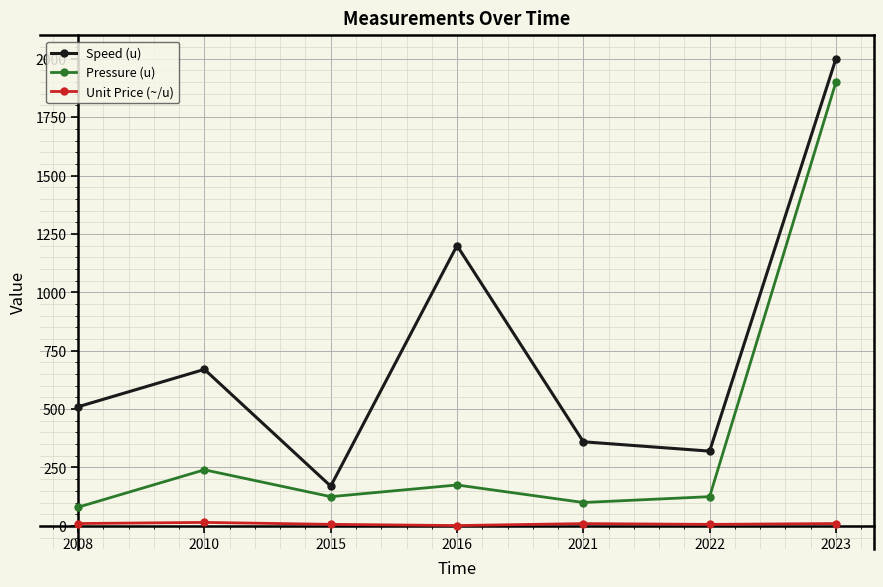

At how many categories does at least one series exceed 159?

7